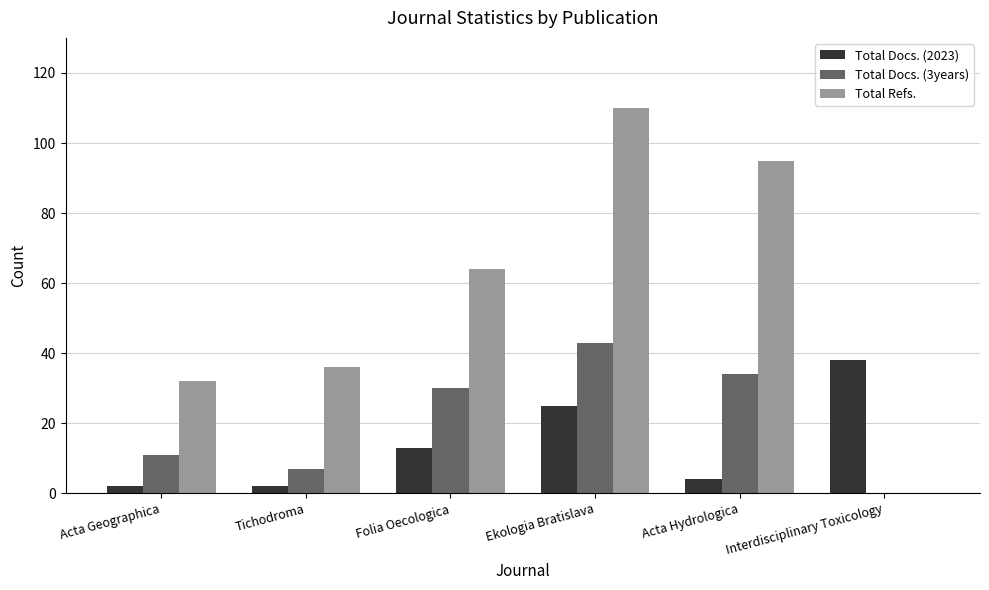

What is the sum of the Total Docs. (3years) values at Acta Hydrologica and Tichodroma?

41